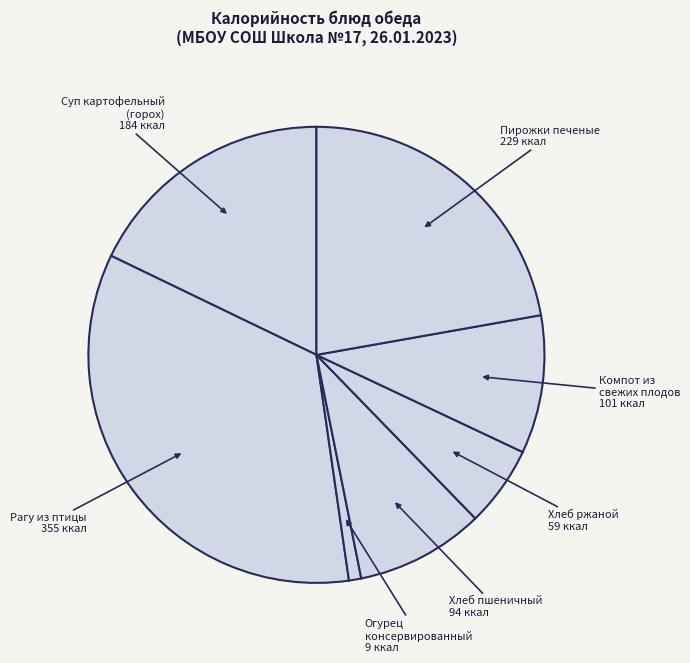

How many segments does this pie chart have?

7